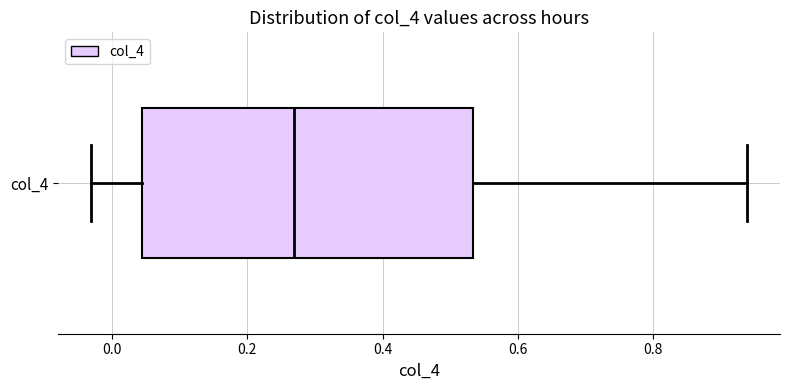

Transcribe this box plot: give where the median line is, the range the box spans, and where the two whiskers end, as read against the x-axis. The values are not printed on the chart, so give them approximately, as read against the axis.

median 0.26, box 0.04 to 0.54, whiskers -0.04 to 0.94